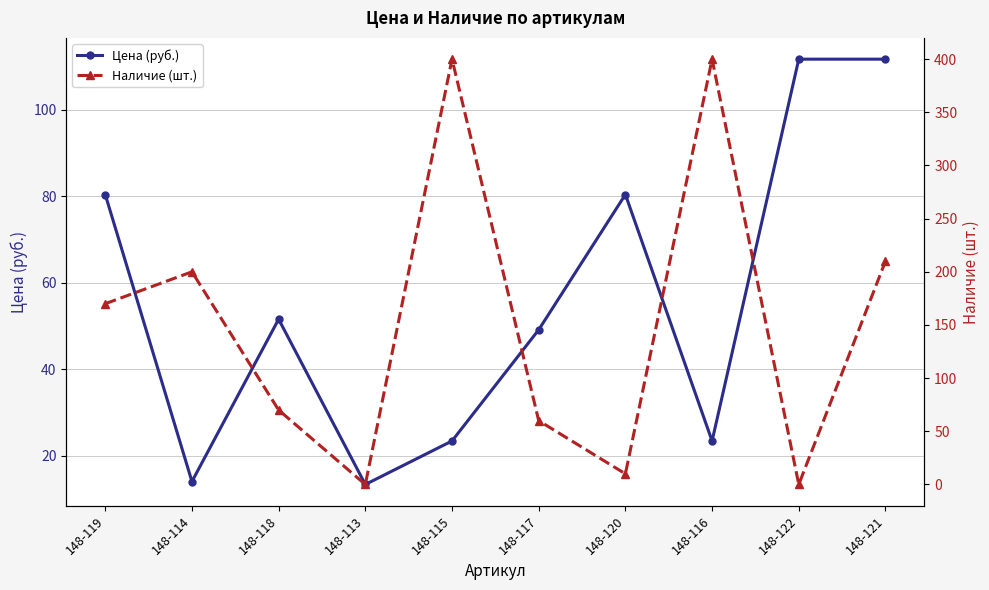

Where is Цена (руб.) nearest to the value 62?

148-118